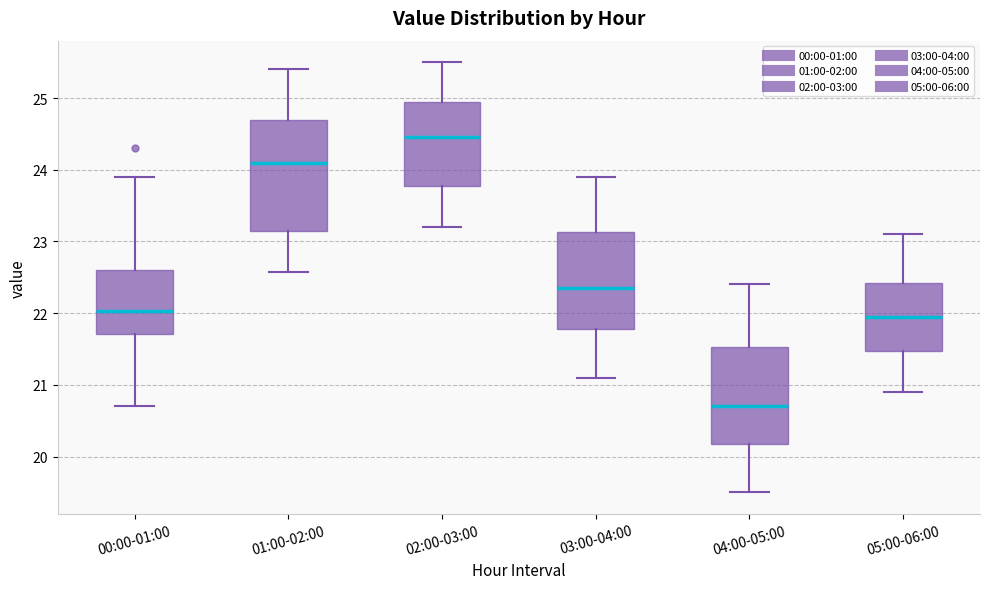

Which box is the tallest, from its lower edge to its upper edge?

01:00-02:00